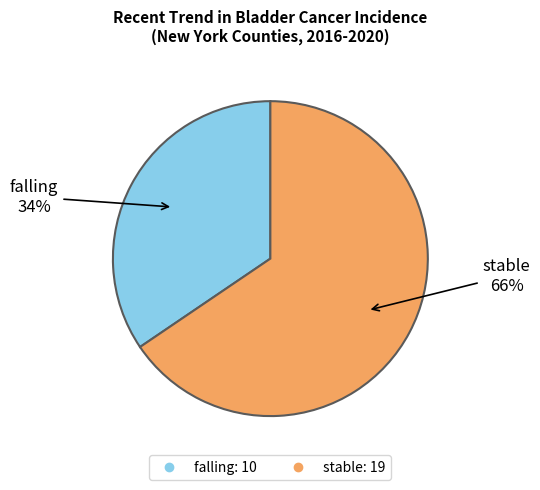

To the nearest percent, what is the average slice percentage?

50%